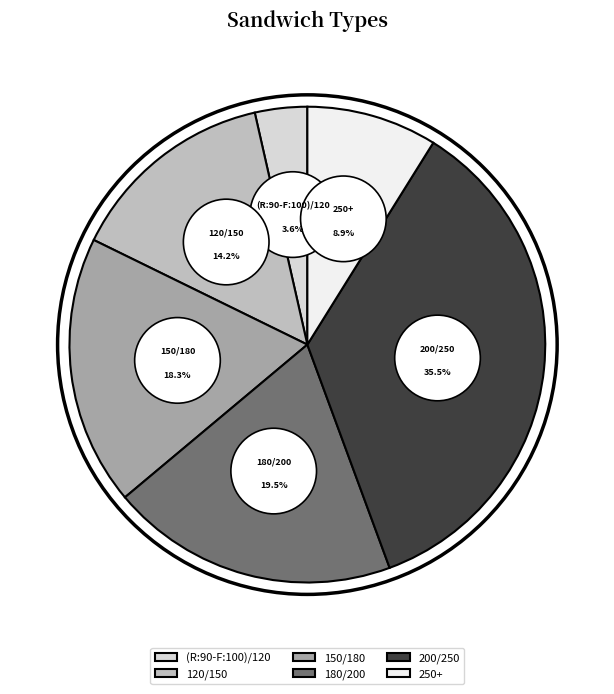

The (R:90-F:100)/120 slice represents 4% of the pie. True or false?

True